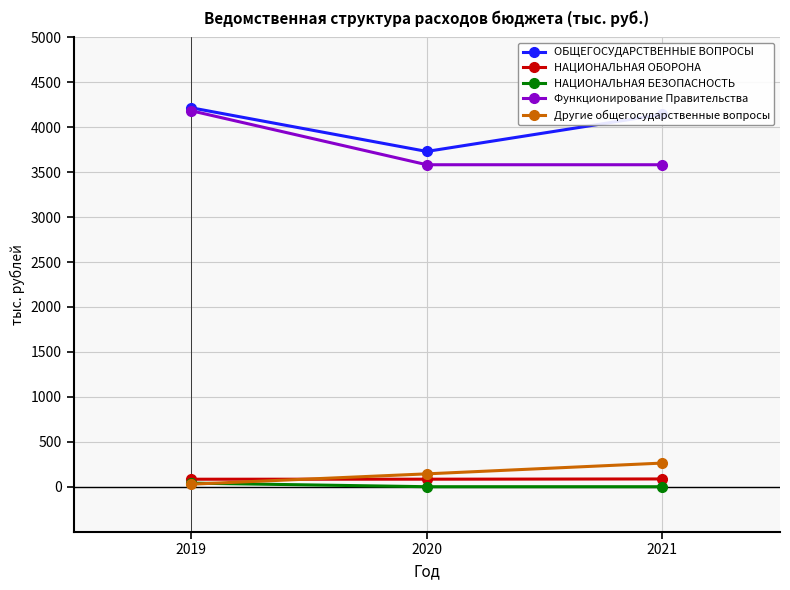

What is the total value across all series at 2019?

8551.7